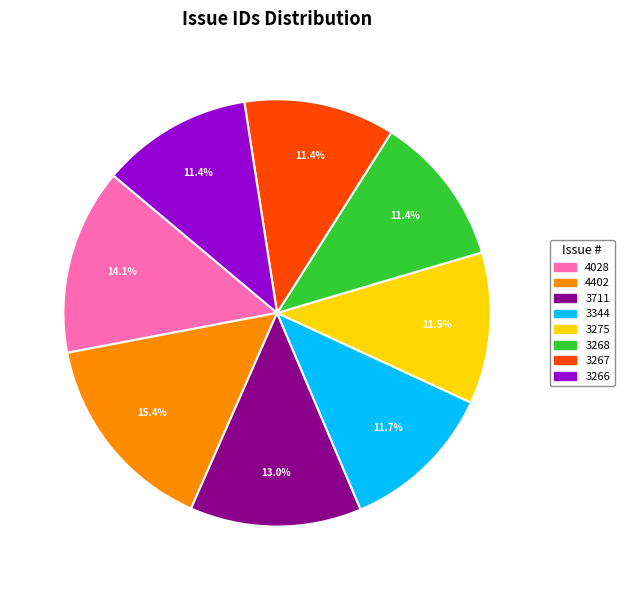

Which category has the biggest portion of the pie?

4402